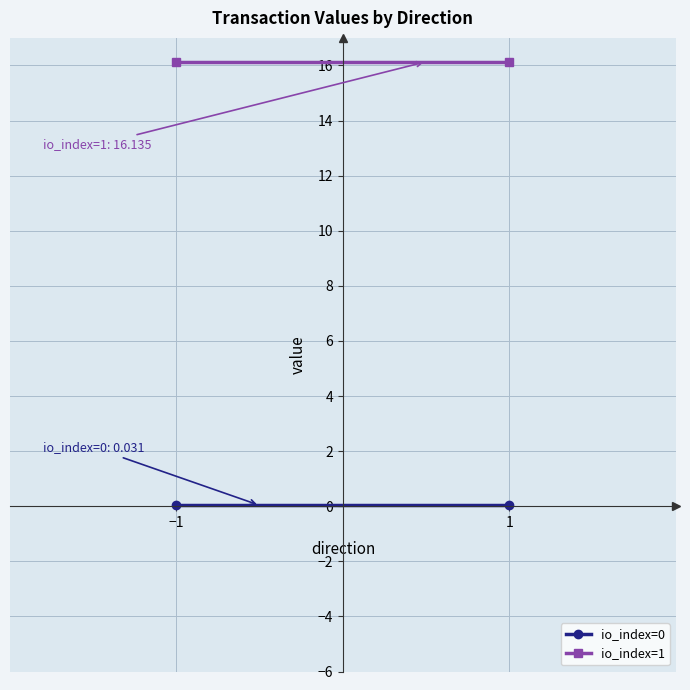

What is the spread (max minus min) of values at −1?

16.1